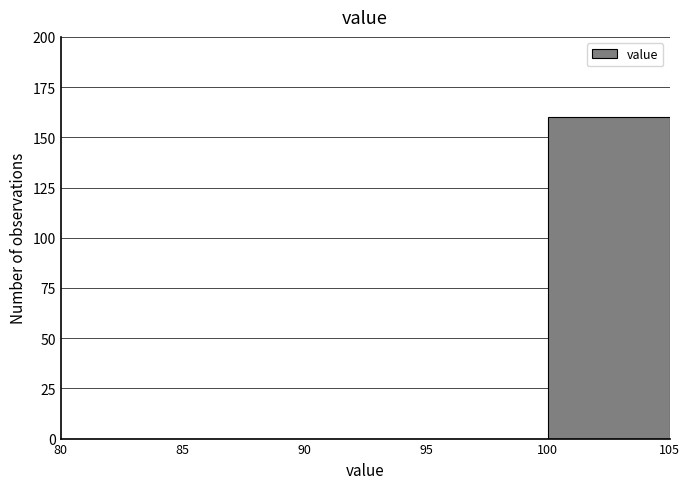

Reading left to right, transcribe this chart: for each bar, give the range it covers on the x-axis and its height. The values are not printed on the chart, so give them approximately, as read against the axis.

80 to 85: 0
85 to 90: 0
90 to 95: 0
95 to 100: 0
100 to 105: 160